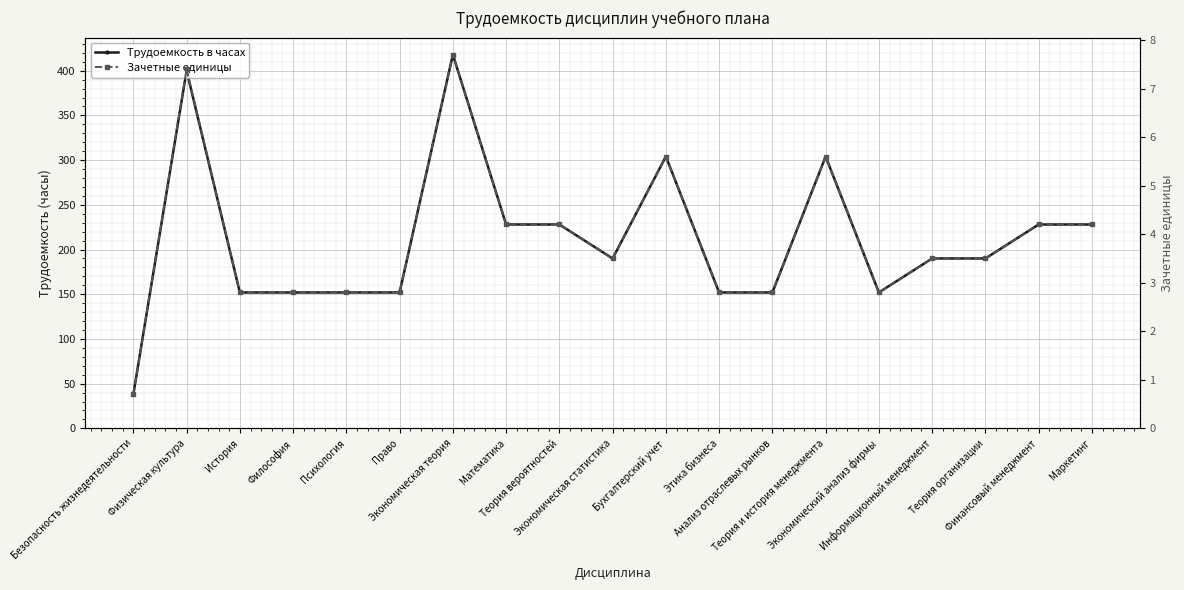

What is the difference between the highest and lowest values at Экономическая теория?

410.3